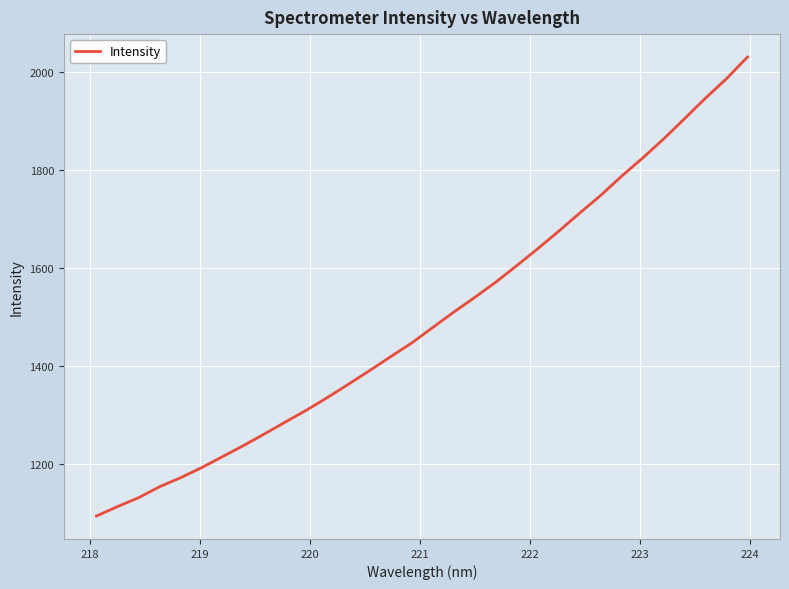

How many lines are shown in the chart?

1